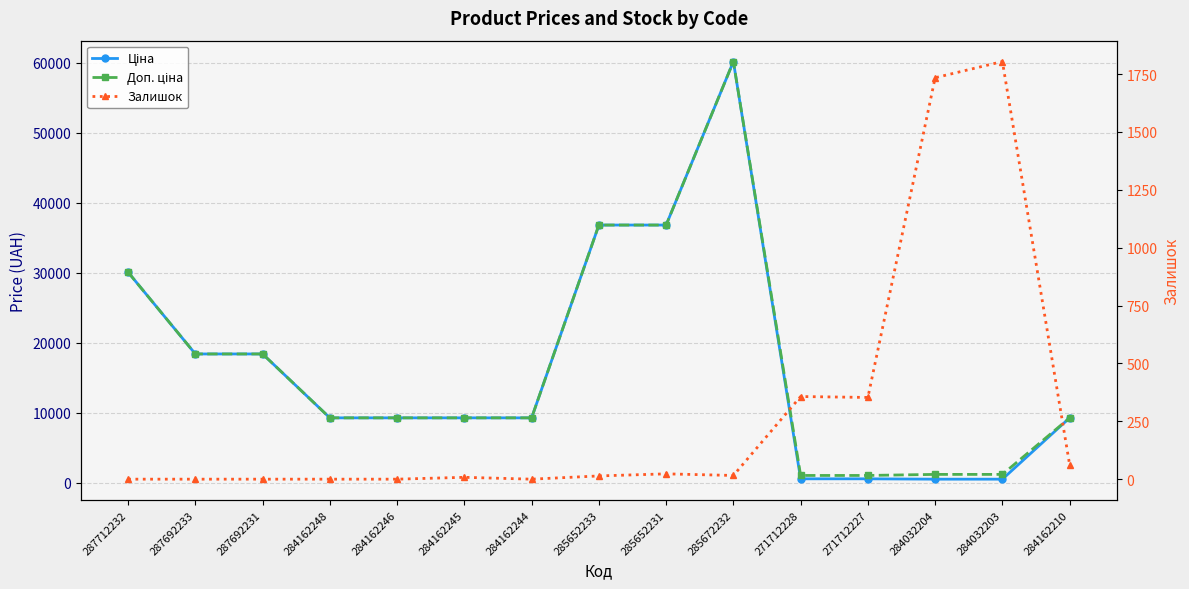

What is the difference between the Ціна values at 284032204 and 285652233?

36313.5